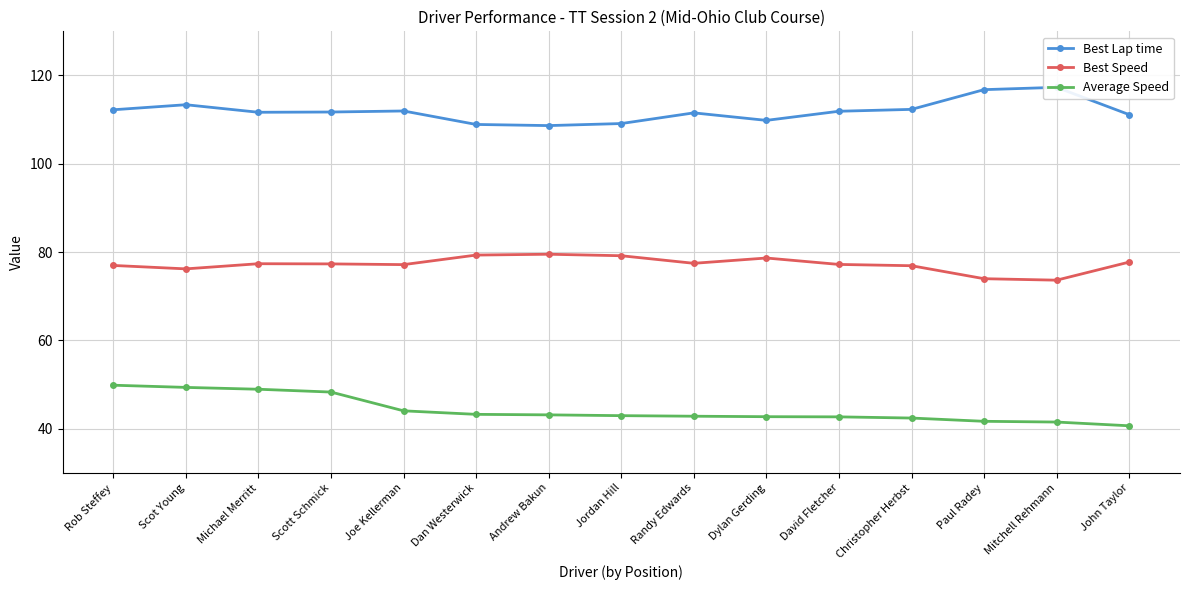

Reading left to right, what are all the values shown in this chart?

Best Lap time: 112.2	113.4	111.7	111.7	112.0	108.9	108.7	109.1	111.5	109.8	111.9	112.3	116.8	117.3	111.1
Best Speed: 77.0	76.2	77.4	77.3	77.2	79.3	79.5	79.2	77.5	78.7	77.2	76.9	74.0	73.6	77.7
Average Speed: 49.9	49.4	48.9	48.3	44.1	43.3	43.1	43.0	42.8	42.7	42.7	42.4	41.7	41.5	40.7